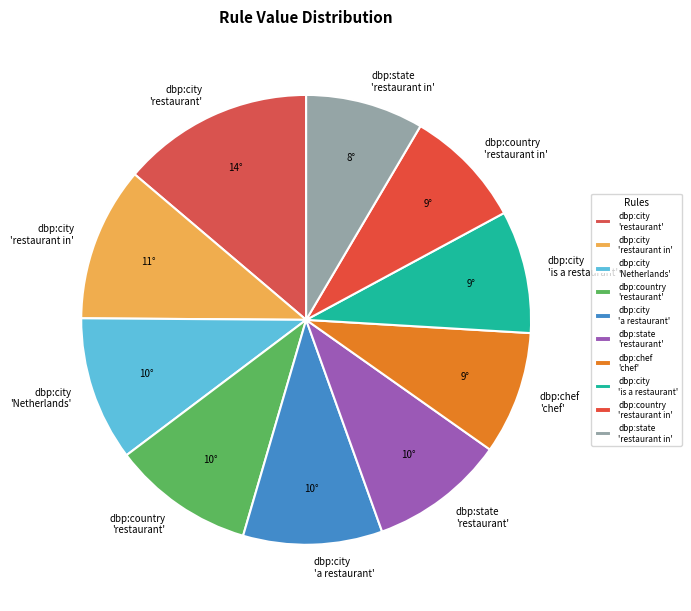

Which has a higher value, dbp:state 'restaurant' or dbp:city 'is a restaurant'?

dbp:state 'restaurant'